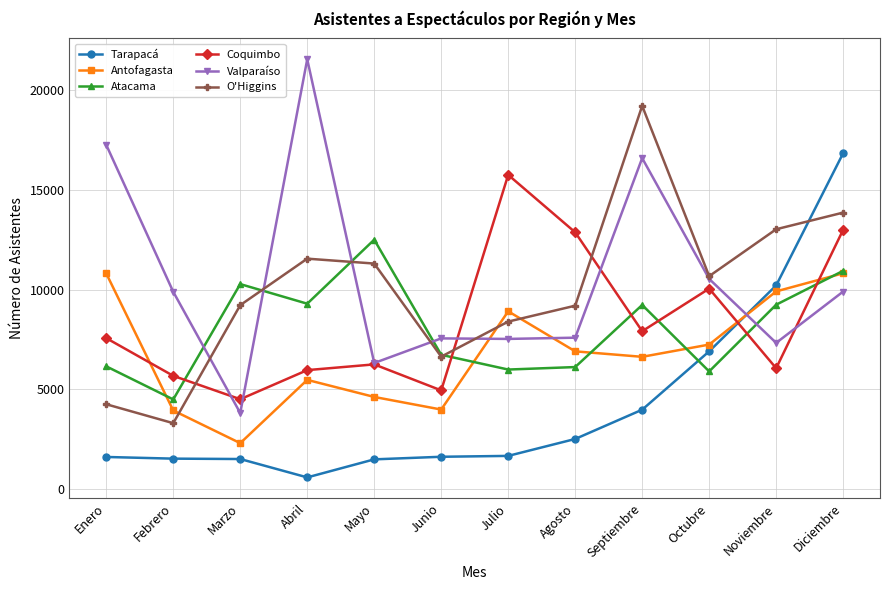

What is the difference between the highest and lowest values at Febrero?

8377